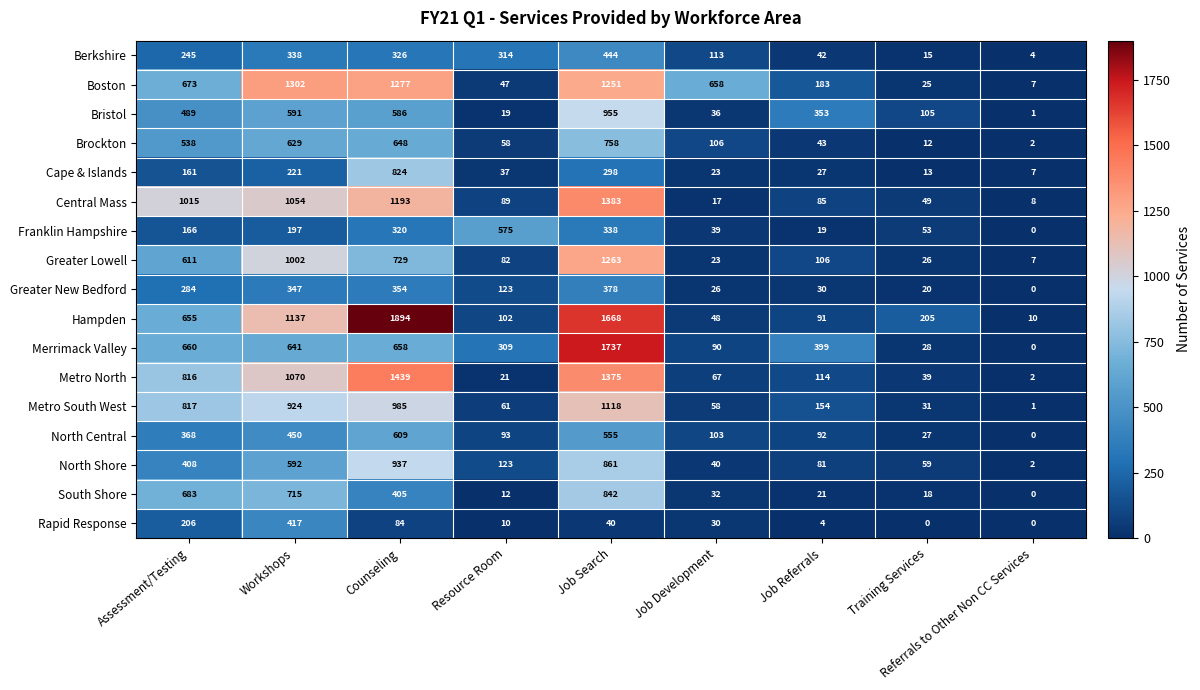

At Training Services, list the series in order from largest to smallest.

Hampden, Bristol, North Shore, Franklin Hampshire, Central Mass, Metro North, Metro South West, Merrimack Valley, North Central, Greater Lowell, Boston, Greater New Bedford, South Shore, Berkshire, Cape & Islands, Brockton, Rapid Response